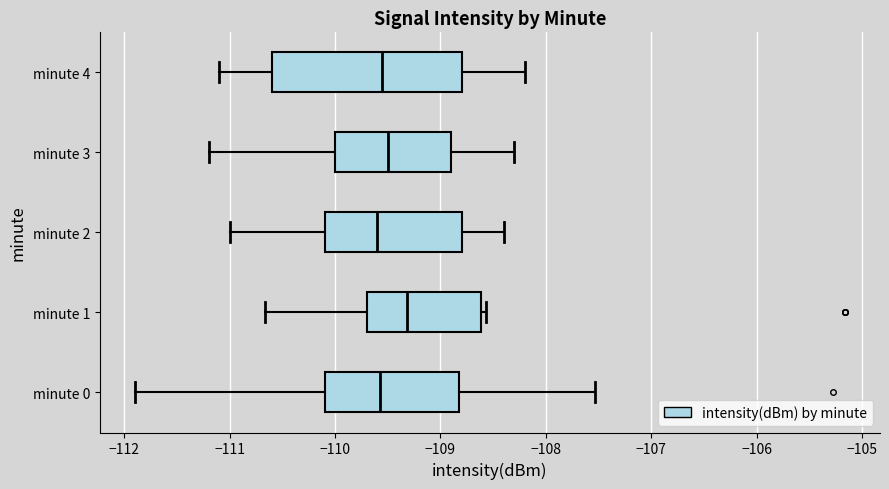

Reading bottom to top, read every box against the x-axis: the position of its median line, the range the box covers, and the ends of its whiskers. The values are not printed on the chart, so give them approximately, as read against the axis.

minute 0: median -109.6, box -110.1 to -108.8, whiskers -111.9 to -107.5
minute 1: median -109.3, box -109.7 to -108.6, whiskers -110.7 to -108.6 (just right of the box's right edge)
minute 2: median -109.6, box -110.1 to -108.8, whiskers -111.0 to -108.4
minute 3: median -109.5, box -110.0 to -108.9, whiskers -111.2 to -108.3
minute 4: median -109.5, box -110.6 to -108.8, whiskers -111.1 to -108.2